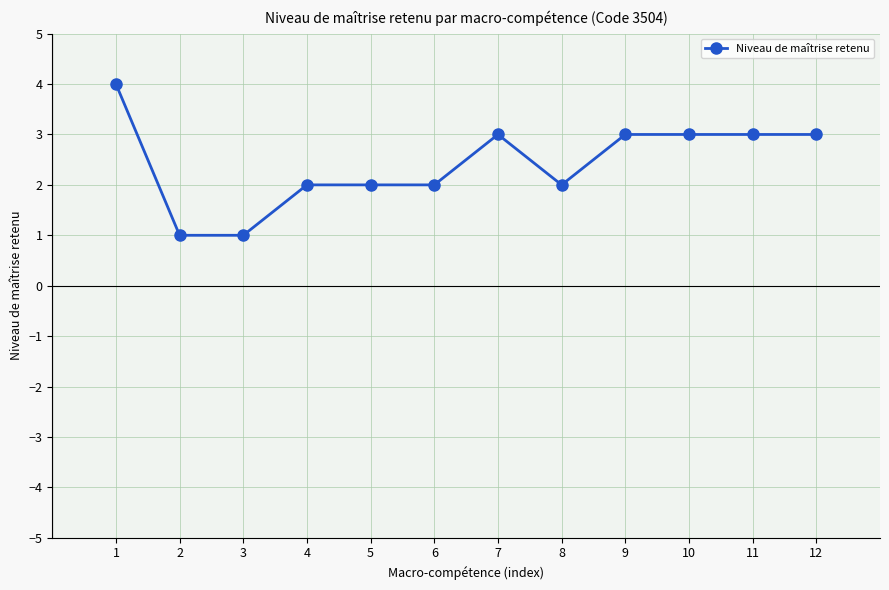

How many data points does each series have?

12